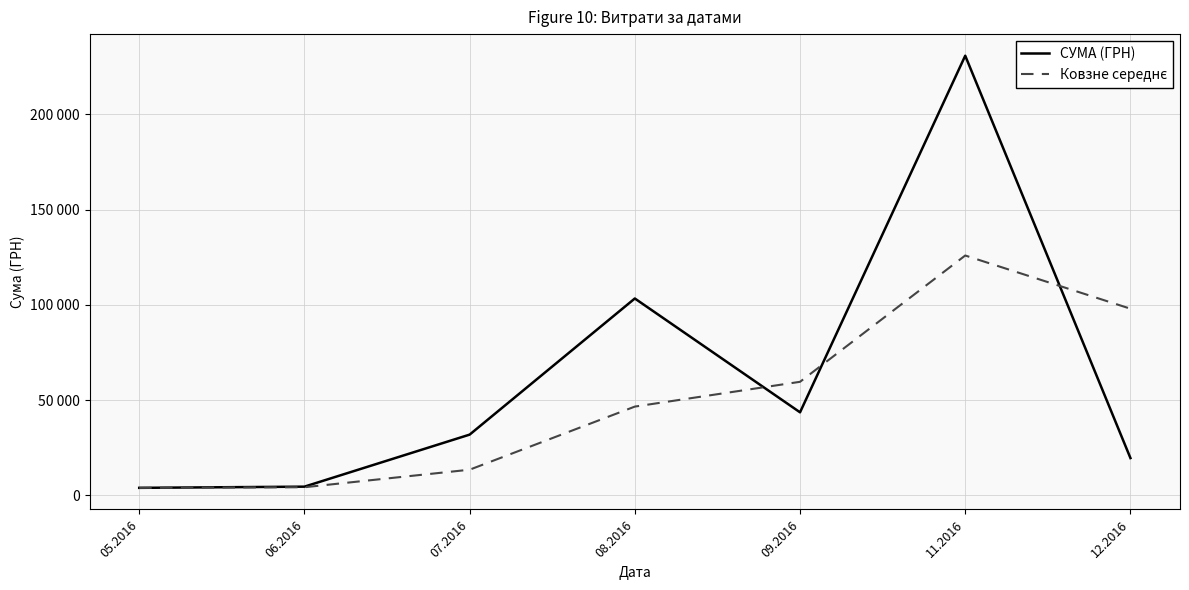

What is the total value across all series at 08.2016?

150061.7